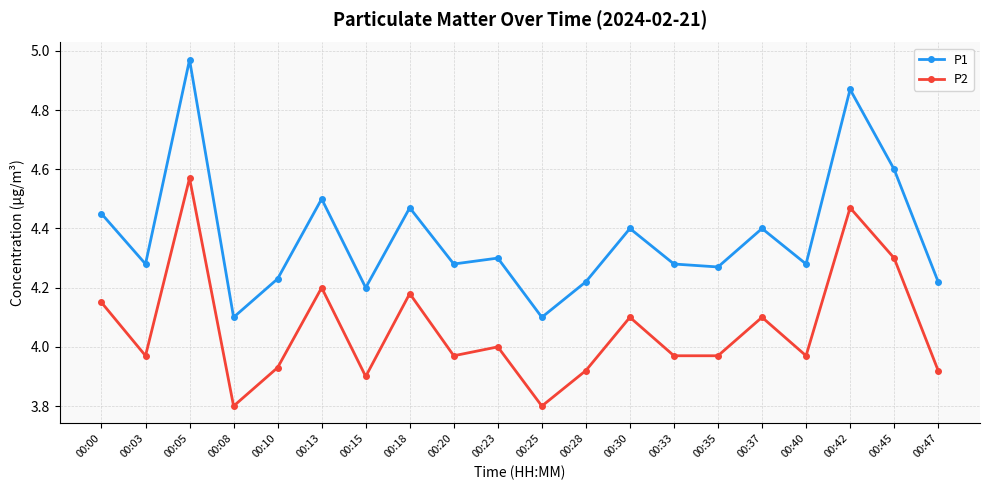

What is the average value of the P2 series?

4.1